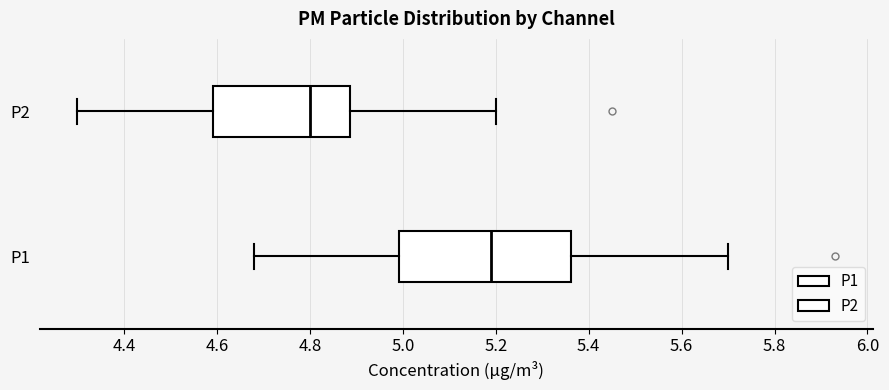

Reading bottom to top, read every box against the x-axis: the position of its median line, the range the box covers, and the ends of its whiskers. The values are not printed on the chart, so give them approximately, as read against the axis.

P1: median 5.20, box 5.00 to 5.36, whiskers 4.68 to 5.70
P2: median 4.80, box 4.60 to 4.88, whiskers 4.30 to 5.20